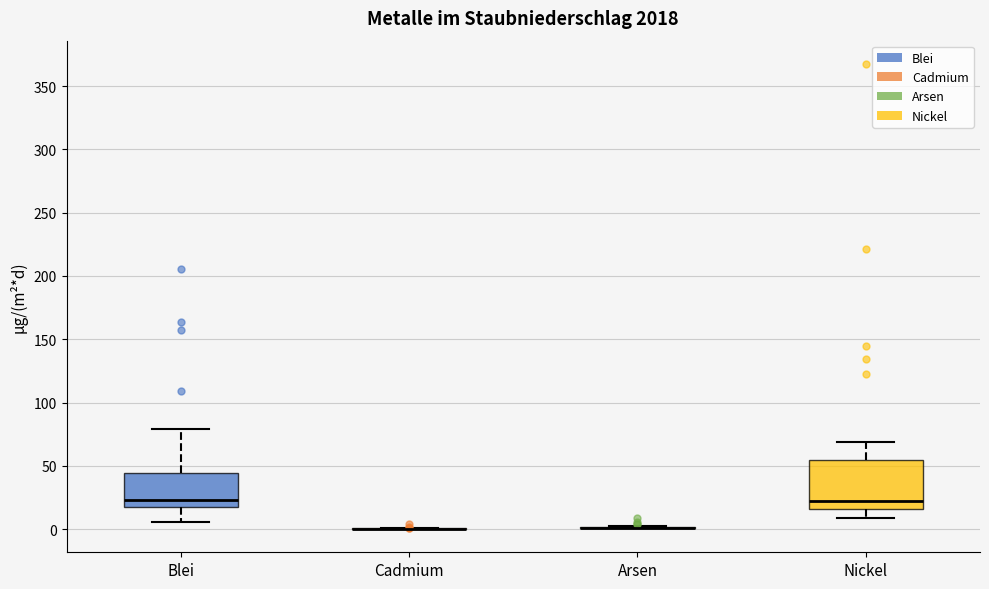

Reading left to right, transcribe this box plot: for each box, give where its median line is, the range the box spans, and where its two whiskers end, as read against the y-axis. The values are not printed on the chart, so give them approximately, as read against the axis.

Blei: median 25, box 20 to 45, whiskers 5 to 80
Cadmium: box collapsed to a line at 0, whiskers 0 to 0
Arsen: box collapsed to a line at 0, whiskers 0 to 5
Nickel: median 20, box 15 to 55, whiskers 10 to 70